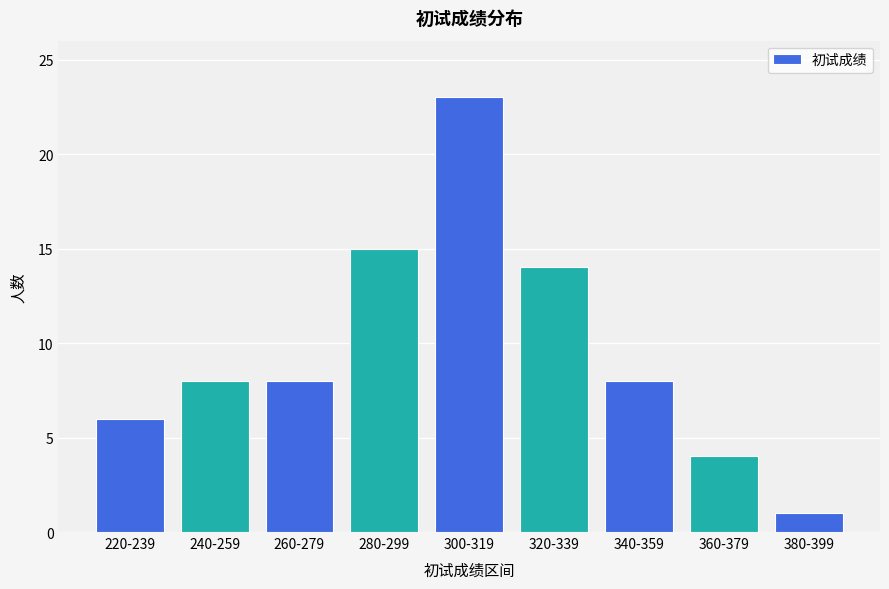

Reading right to left, list all the values displayed in this chart.

1	4	8	14	23	15	8	8	6